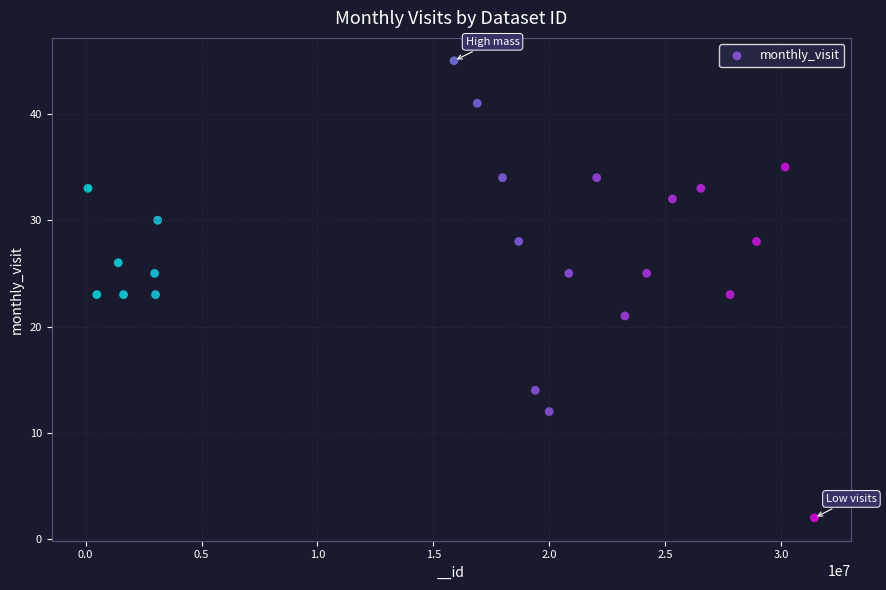

What is the range of Y values (max minus min)?

43